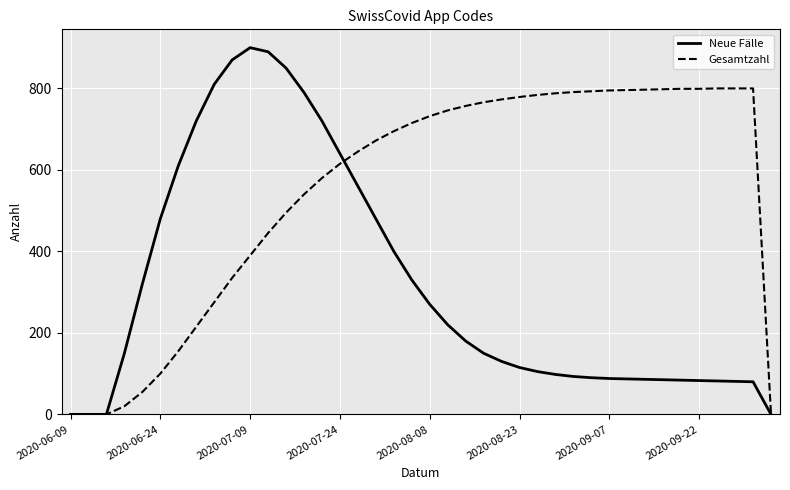

Rank the series by their maximum value, from highest to lowest.

Neue Fälle, Gesamtzahl